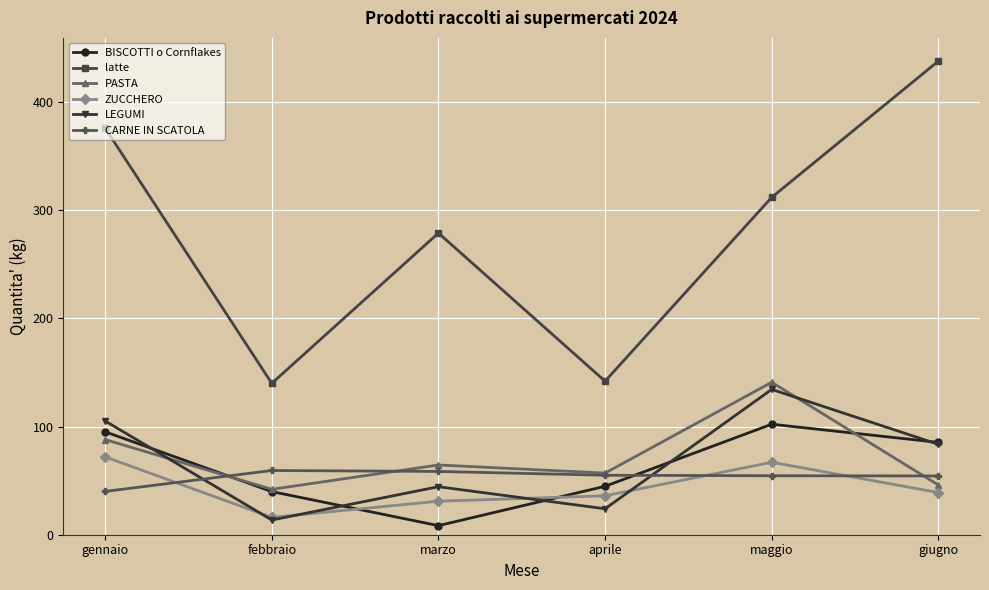

What is the value of the latte point at the 2nd from the left?

140.0